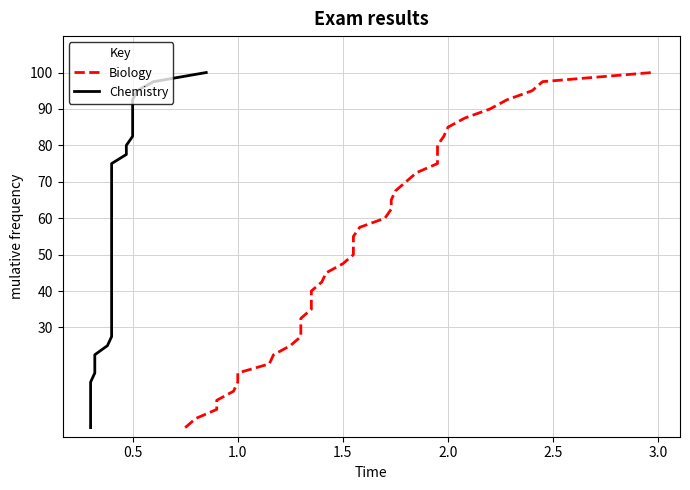

How many data points in Chemistry are above 52?

20